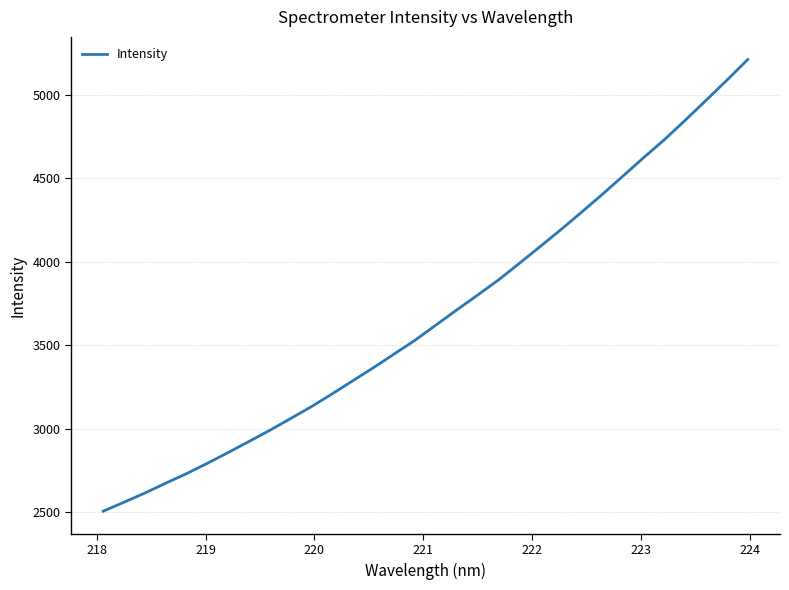

How many values are below 3621?

16